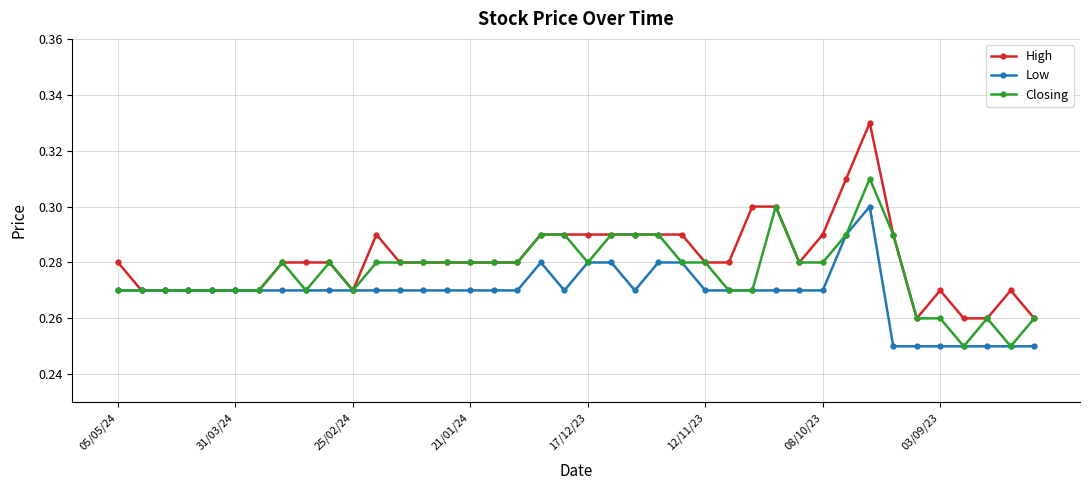

Rank the series by their maximum value, from highest to lowest.

High, Closing, Low